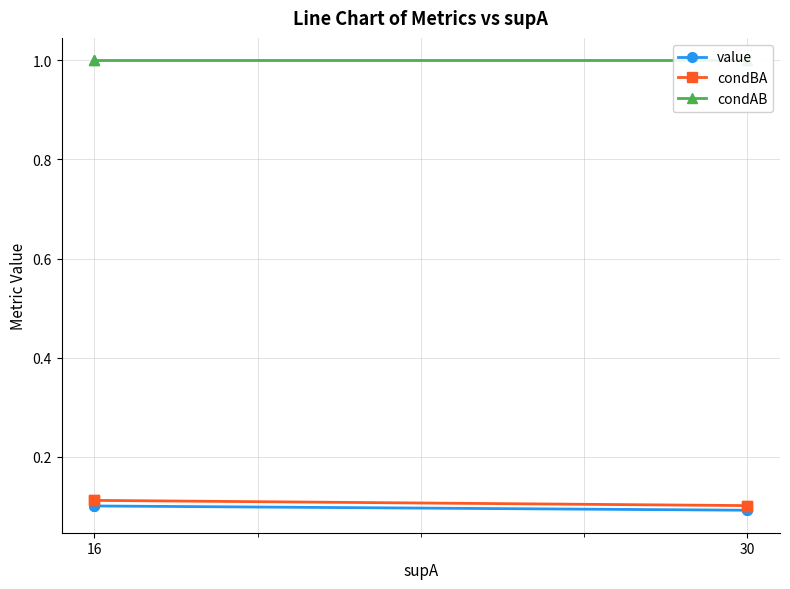

True or false: value and condAB intersect in this chart.

False